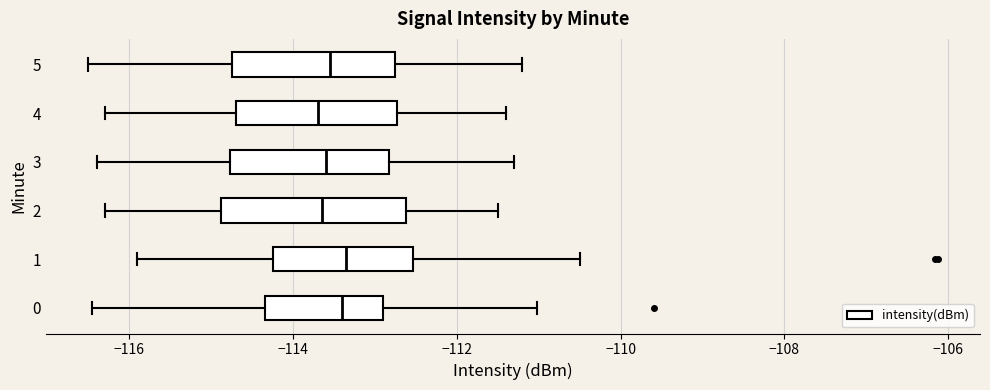

Reading bottom to top, read every box against the x-axis: the position of its median line, the range the box covers, and the ends of its whiskers. The values are not printed on the chart, so give them approximately, as read against the axis.

0: median -113.4, box -114.4 to -113.0, whiskers -116.4 to -111.0
1: median -113.4, box -114.2 to -112.6, whiskers -116.0 to -110.4
2: median -113.6, box -114.8 to -112.6, whiskers -116.2 to -111.4
3: median -113.6, box -114.8 to -112.8, whiskers -116.4 to -111.2
4: median -113.6, box -114.6 to -112.8, whiskers -116.2 to -111.4
5: median -113.6, box -114.8 to -112.8, whiskers -116.4 to -111.2